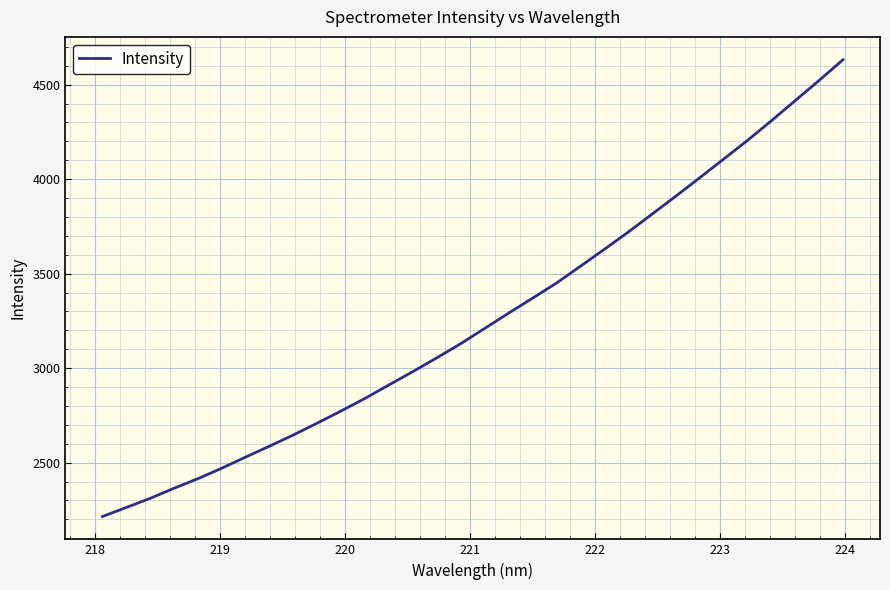

Reading right to left, transcribe all the data shown in this chart.

4631.7	4522.1	4415.5	4308.8	4204.9	4106.1	4007.5	3910.3	3814.7	3719.5	3628.5	3539.1	3450.1	3370.4	3291.5	3210.7	3130.2	3055.3	2982.8	2912.2	2841.0	2774.5	2710.2	2647.4	2587.9	2530.1	2471.2	2415.4	2364.7	2311.2	2262.8	2214.8